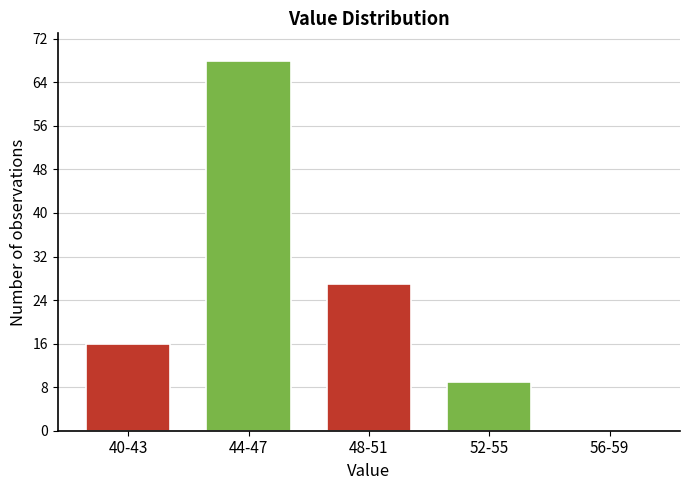

Reading left to right, extract all data points from this chart.

40-43=16	44-47=68	48-51=27	52-55=9	56-59=0